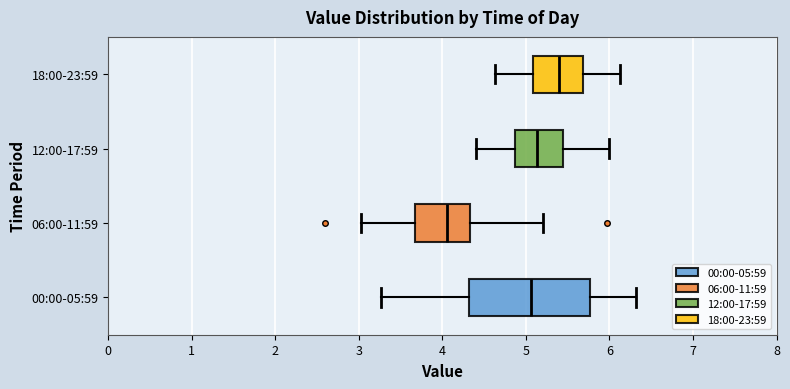

Which box has the furthest to the left median line?

06:00-11:59